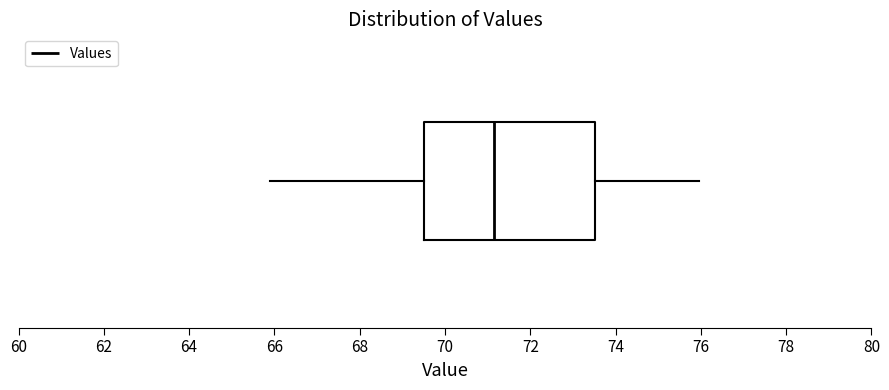

Where does the left whisker of the box end on the x-axis? The values are not printed on the chart, so give them approximately, as read against the axis.

65.8